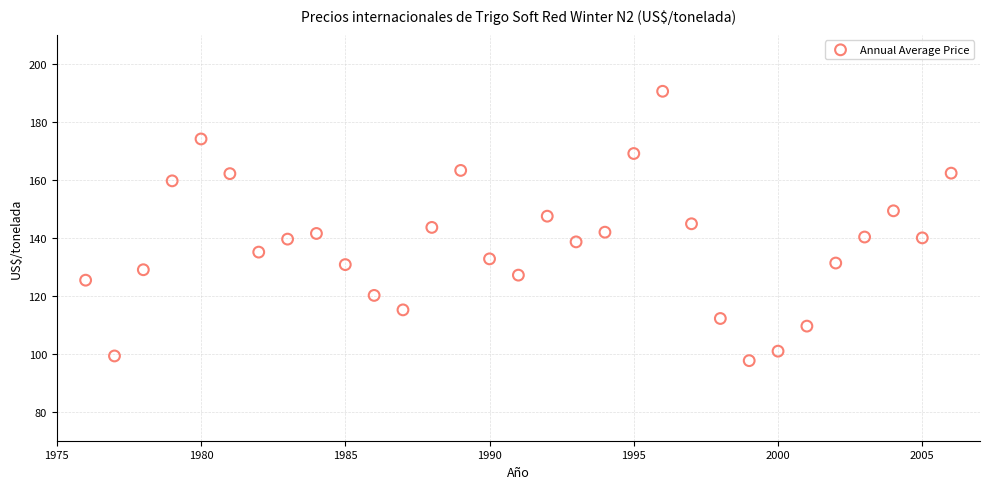

What is the range of Y values (max minus min)?

92.9